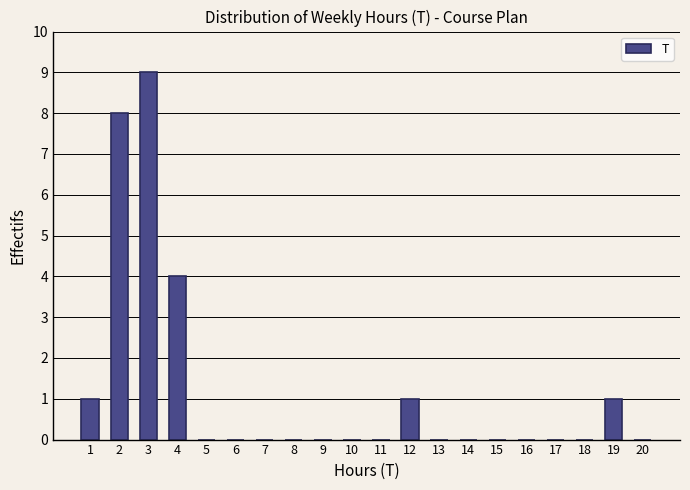

Reading left to right, list all the values displayed in this chart.

1=1	2=8	3=9	4=4	5=0	6=0	7=0	8=0	9=0	10=0	11=0	12=1	13=0	14=0	15=0	16=0	17=0	18=0	19=1	20=0